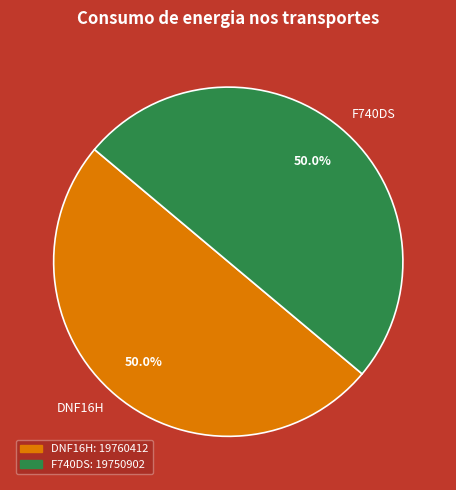

Approximately how many times larger is the value at DNF16H compared to F740DS?

1.0